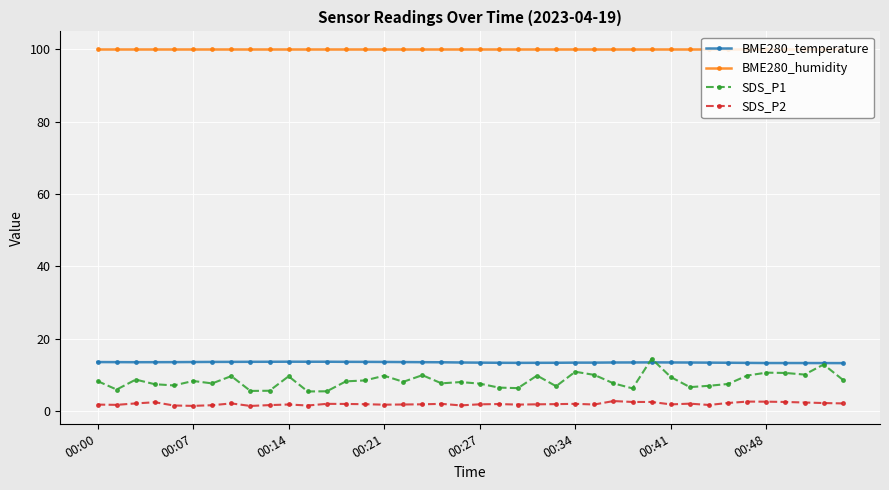

Which series has the largest range (max minus min)?

SDS_P1